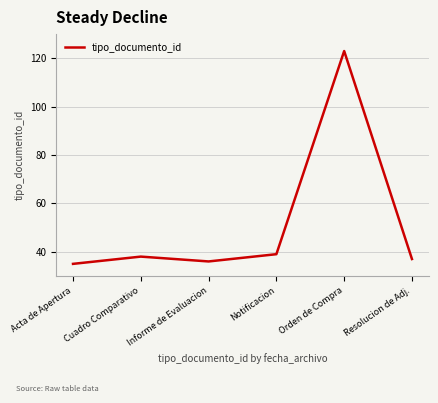

True or false: the data shows 21 at Notificacion.

False